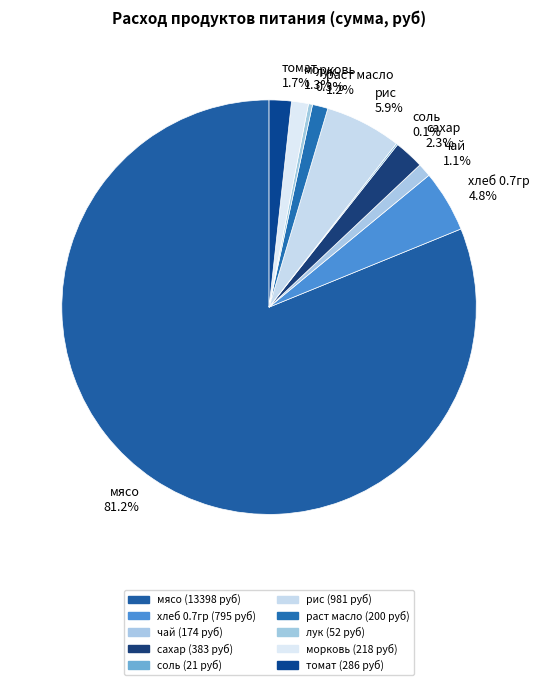

Is it true that чай is 13% of the pie?

False